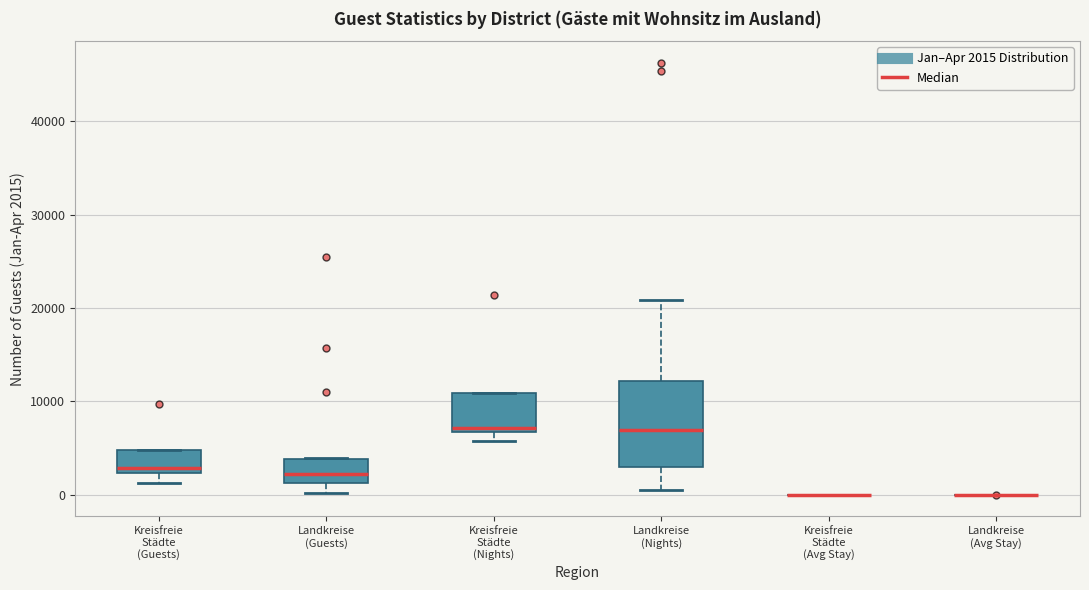

Reading left to right, transcribe this box plot: for each box, give where its median line is, the range the box spans, and where its two whiskers end, as read against the y-axis. The values are not printed on the chart, so give them approximately, as read against the axis.

Kreisfreie Städte (Guests): median 3000, box 2000 to 5000, whiskers 1000 to 5000
Landkreise (Guests): median 2000, box 1000 to 4000, whiskers 0 to 4000
Kreisfreie Städte (Nights): median 7000 (just above the box's lower edge), box 7000 to 11000, whiskers 6000 to 11000
Landkreise (Nights): median 7000, box 3000 to 12000, whiskers 1000 to 21000
Kreisfreie Städte (Avg Stay): box collapsed to a line at 0, whiskers 0 to 0
Landkreise (Avg Stay): box collapsed to a line at 0, whiskers 0 to 0